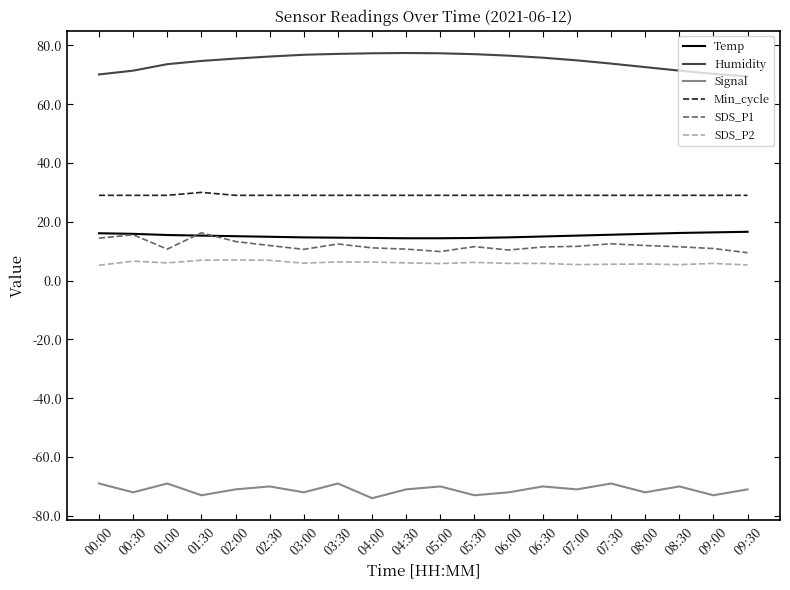

True or false: Signal and Humidity cross at least once.

False